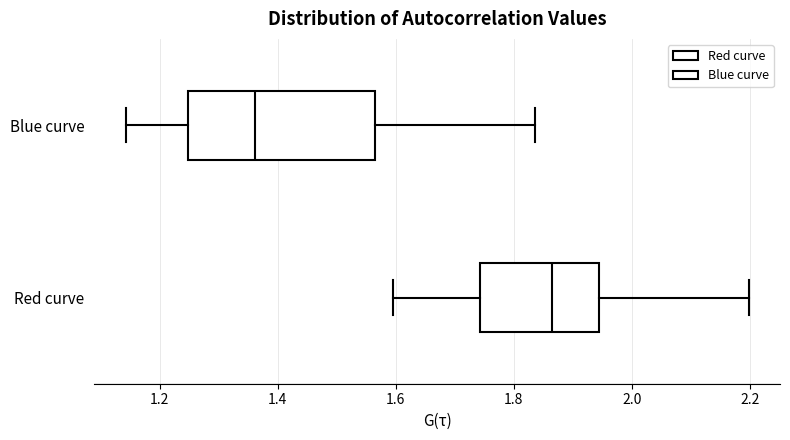

Reading bottom to top, transcribe this box plot: for each box, give where its median line is, the range the box spans, and where its two whiskers end, as read against the x-axis. The values are not printed on the chart, so give them approximately, as read against the axis.

Red curve: median 1.86, box 1.74 to 1.94, whiskers 1.60 to 2.20
Blue curve: median 1.36, box 1.24 to 1.56, whiskers 1.14 to 1.84